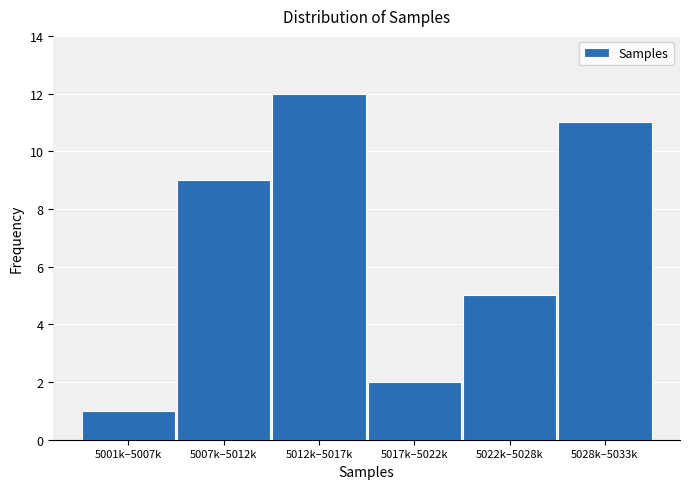

Reading left to right, list all the values displayed in this chart.

5001k–5007k=1	5007k–5012k=9	5012k–5017k=12	5017k–5022k=2	5022k–5028k=5	5028k–5033k=11